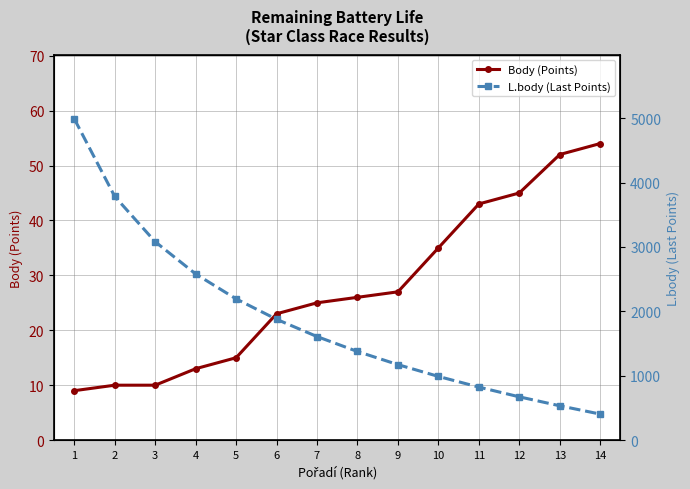

Is it true that Body (Points) equals 13 at 1?

False